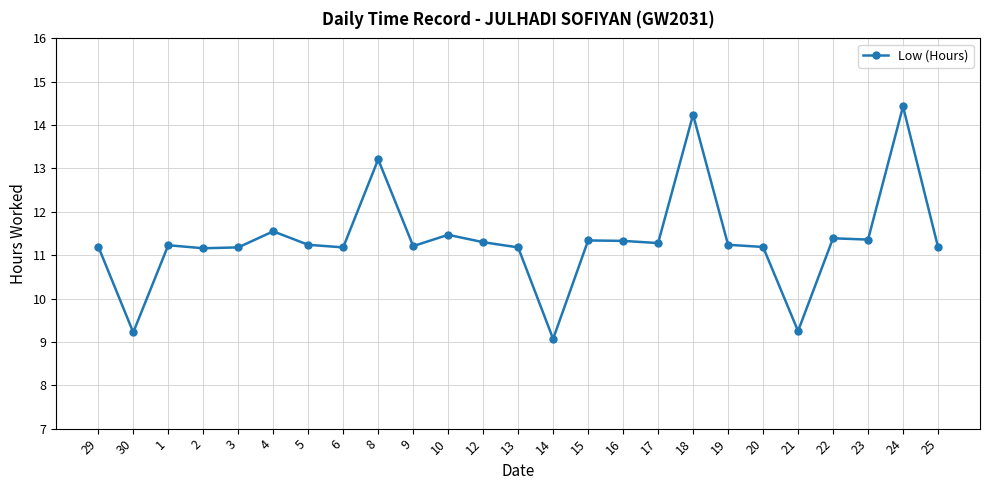

At which category does the data reach its first local valley?

30